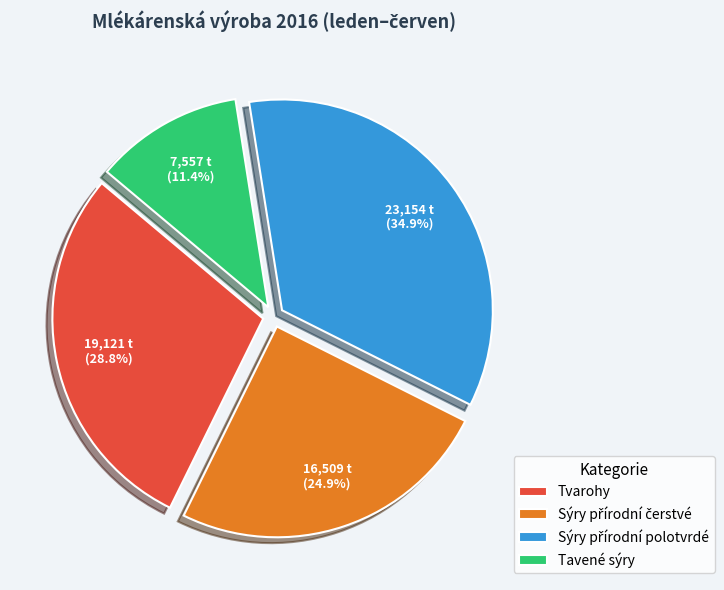

Count the number of slices in the pie.

4